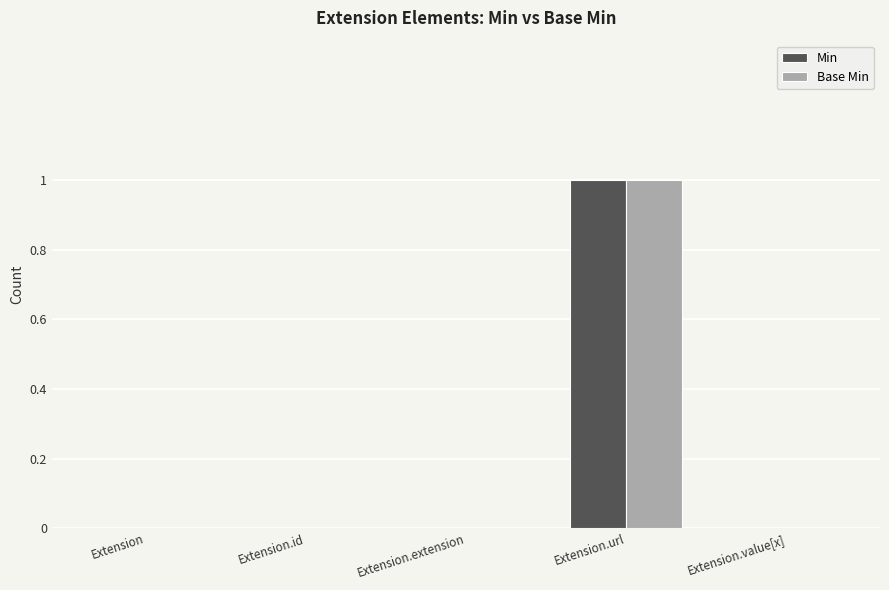

How many data points does each series have?

5